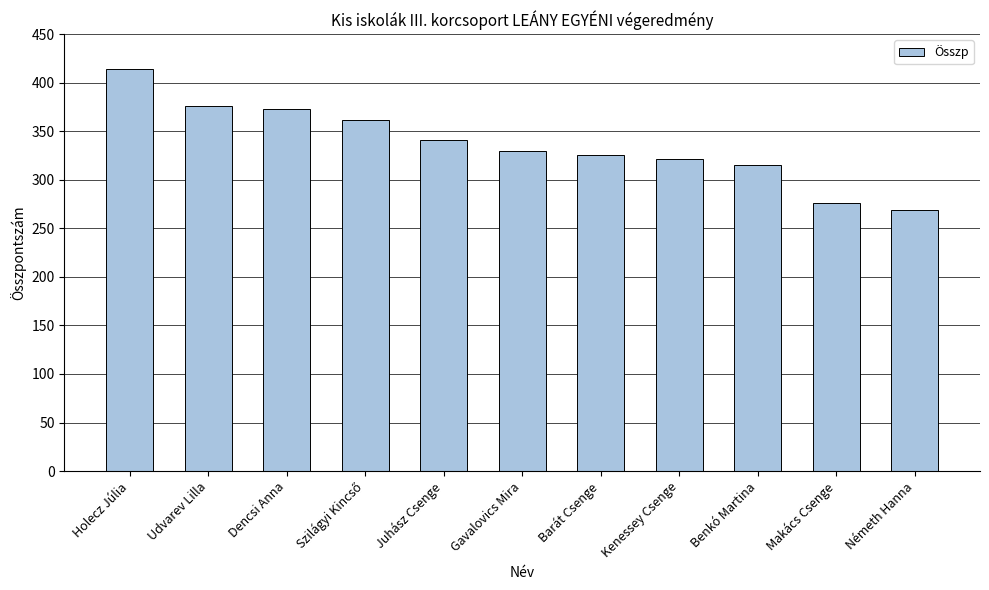

Which has a higher value, Barát Csenge or Németh Hanna?

Barát Csenge